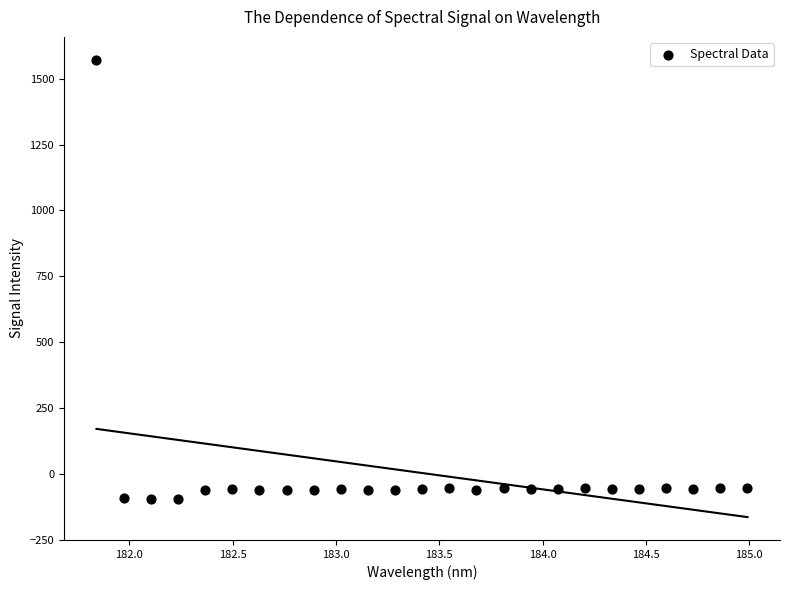

What is the range of X values (max minus min)?

3.1